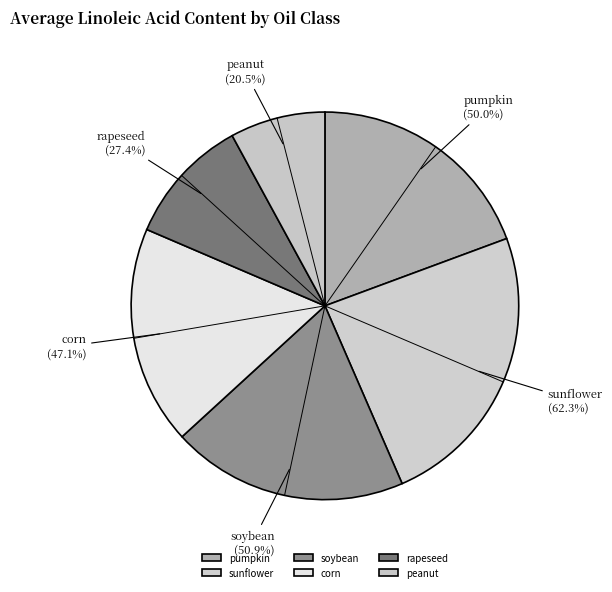

Rank the categories by value from highest to lowest.

sunflower, soybean, pumpkin, corn, rapeseed, peanut